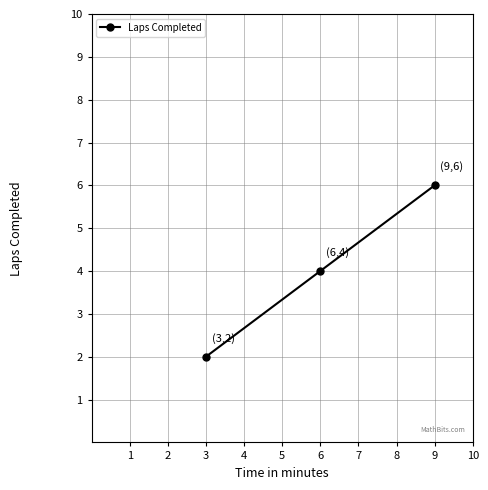

How many data points are less than 4?

1